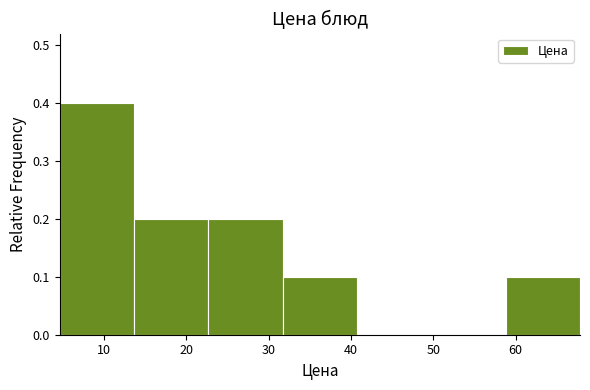

Reading left to right, list every bar in this chart as the range it spans on the x-axis followed by its height. Neither the bar edges nor the heights are printed on the chart, so give them approximately, as read against the axes.

5 to 14: 0.4
14 to 23: 0.2
23 to 32: 0.2
32 to 41: 0.1
41 to 50: 0
50 to 59: 0
59 to 68: 0.1